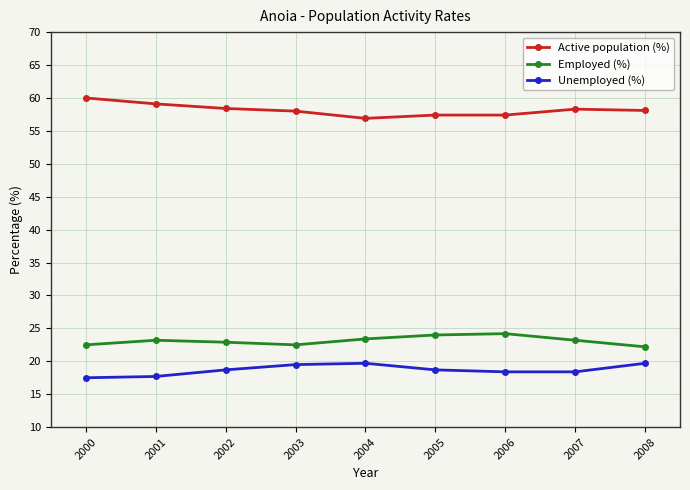

At how many categories does at least one series exceed 31?

9